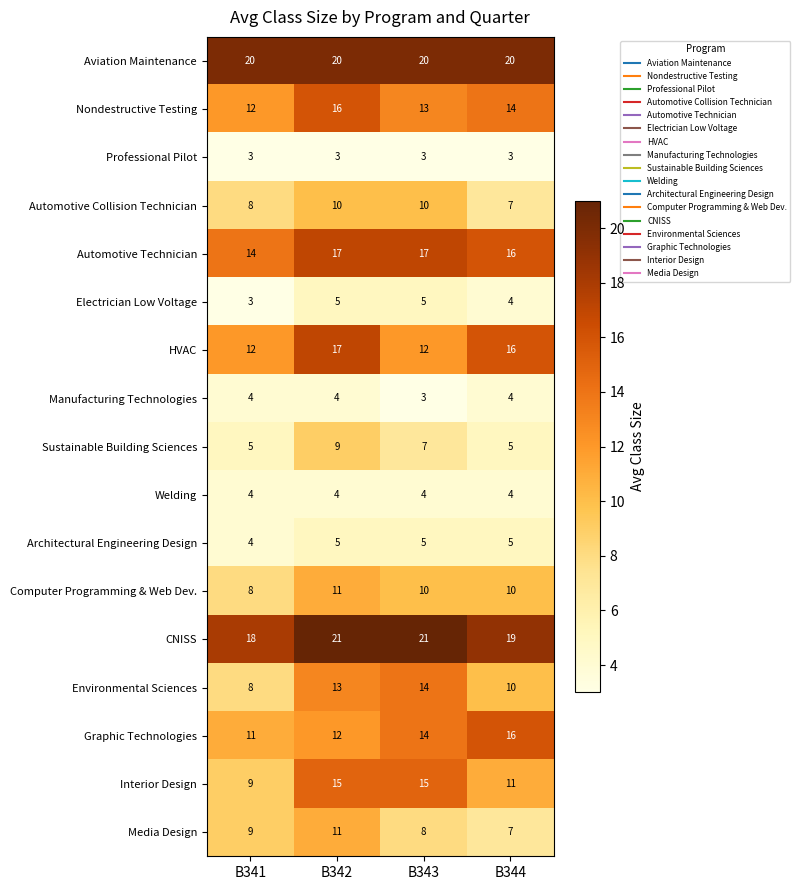

What is the sum of all Architectural Engineering Design values?

19